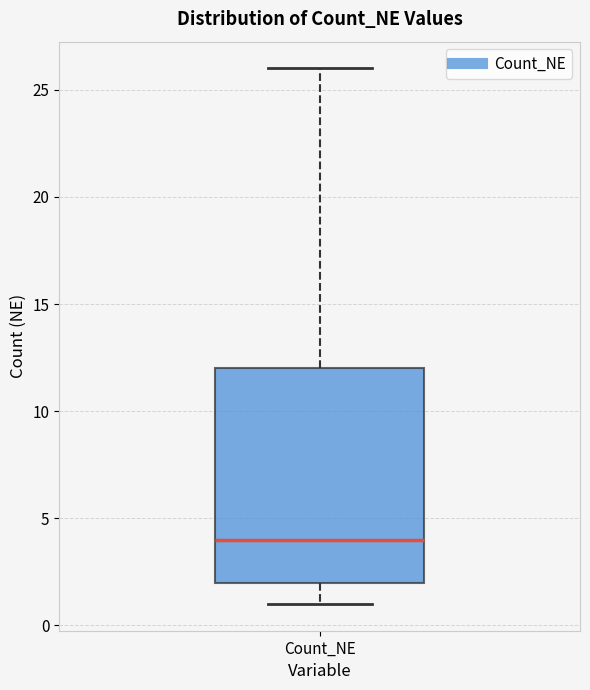

Read this box plot against the y-axis: the position of the median line, the range covered by the box, and the ends of both whiskers. The values are not printed on the chart, so give them approximately, as read against the axis.

median 4, box 2 to 12, whiskers 1 to 26